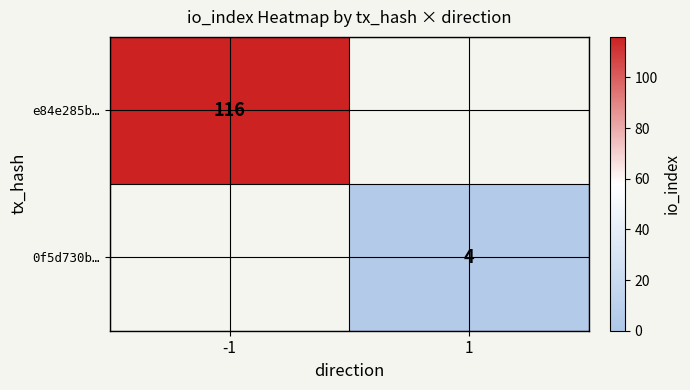

Is it true that e84e285b… equals 116 at -1?

True